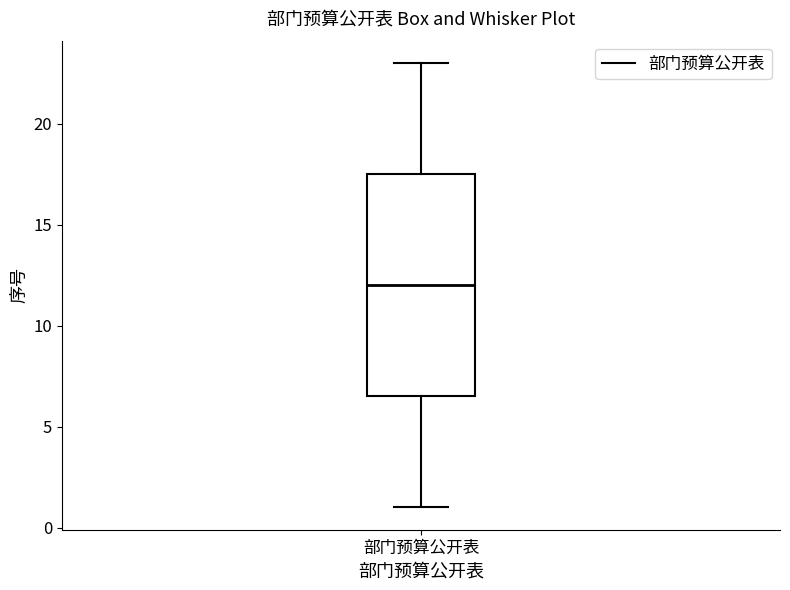

Where does the lower whisker of the box for 部门预算公开表 end on the y-axis? The values are not printed on the chart, so give them approximately, as read against the axis.

1.0